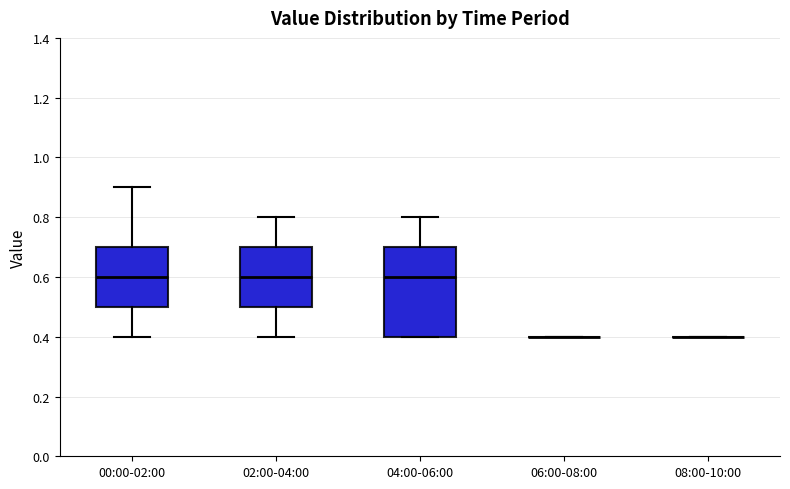

Reading left to right, read every box against the y-axis: the position of its median line, the range the box covers, and the ends of its whiskers. The values are not printed on the chart, so give them approximately, as read against the axis.

00:00-02:00: median 0.6, box 0.5 to 0.7, whiskers 0.4 to 0.9
02:00-04:00: median 0.6, box 0.5 to 0.7, whiskers 0.4 to 0.8
04:00-06:00: median 0.6, box 0.4 to 0.7, whiskers 0.4 to 0.8
06:00-08:00: box collapsed to a line at 0.4, whiskers 0.4 to 0.4
08:00-10:00: box collapsed to a line at 0.4, whiskers 0.4 to 0.4